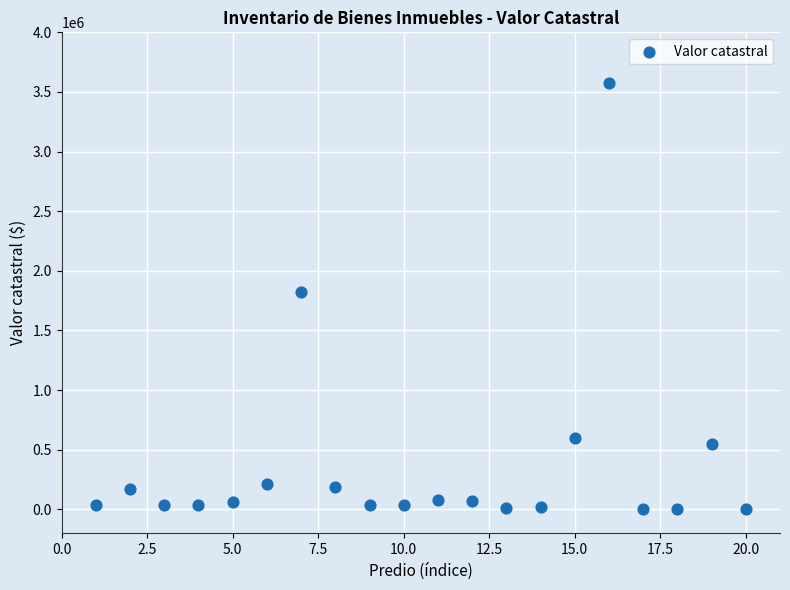

What is the range of Y values (max minus min)?

3573130.0